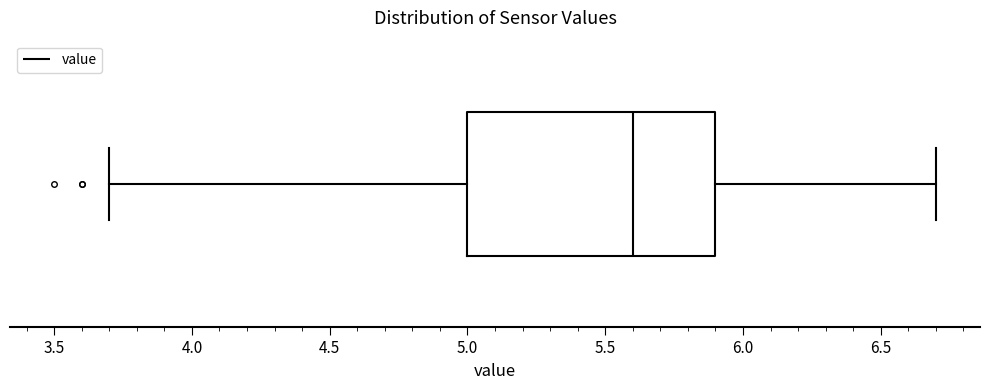

Read this box plot against the x-axis: the position of the median line, the range covered by the box, and the ends of both whiskers. The values are not printed on the chart, so give them approximately, as read against the axis.

median 5.6, box 5.0 to 5.9, whiskers 3.7 to 6.7